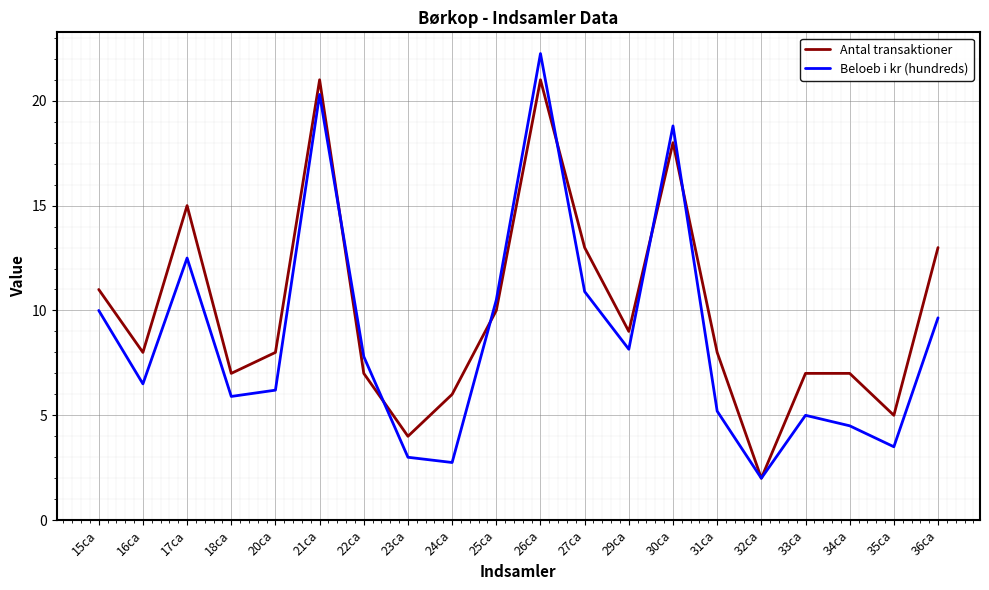

The value of Antal transaktioner at 33ca is 1.4. True or false?

False